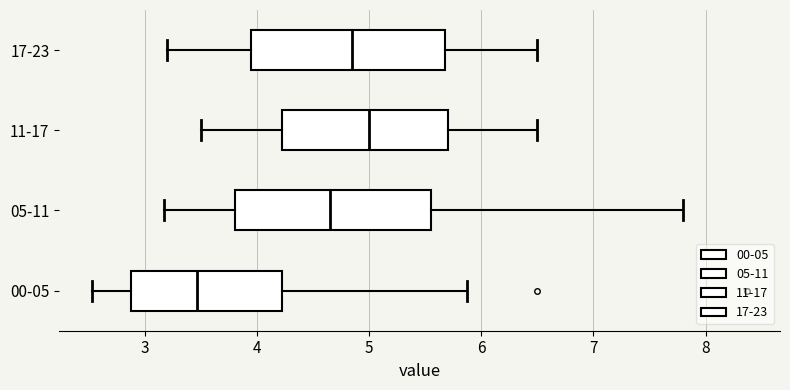

Reading bottom to top, transcribe this box plot: for each box, give where its median line is, the range the box spans, and where its two whiskers end, as read against the x-axis. The values are not printed on the chart, so give them approximately, as read against the axis.

00-05: median 3.5, box 2.9 to 4.2, whiskers 2.5 to 5.9
05-11: median 4.7, box 3.8 to 5.6, whiskers 3.2 to 7.8
11-17: median 5.0, box 4.2 to 5.7, whiskers 3.5 to 6.5
17-23: median 4.9, box 4.0 to 5.7, whiskers 3.2 to 6.5